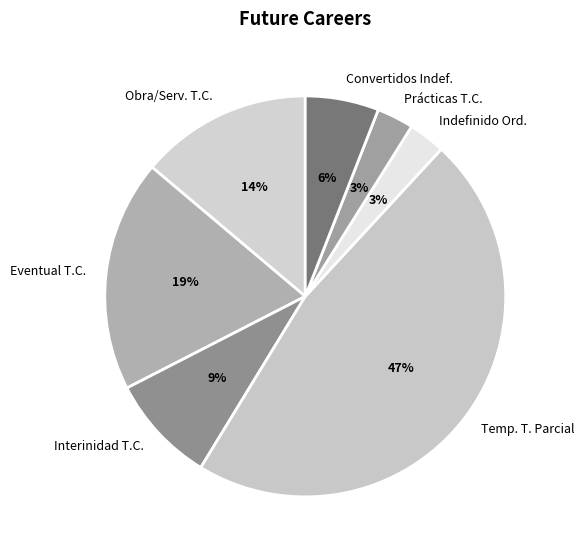

Does any single category account for the majority?

No